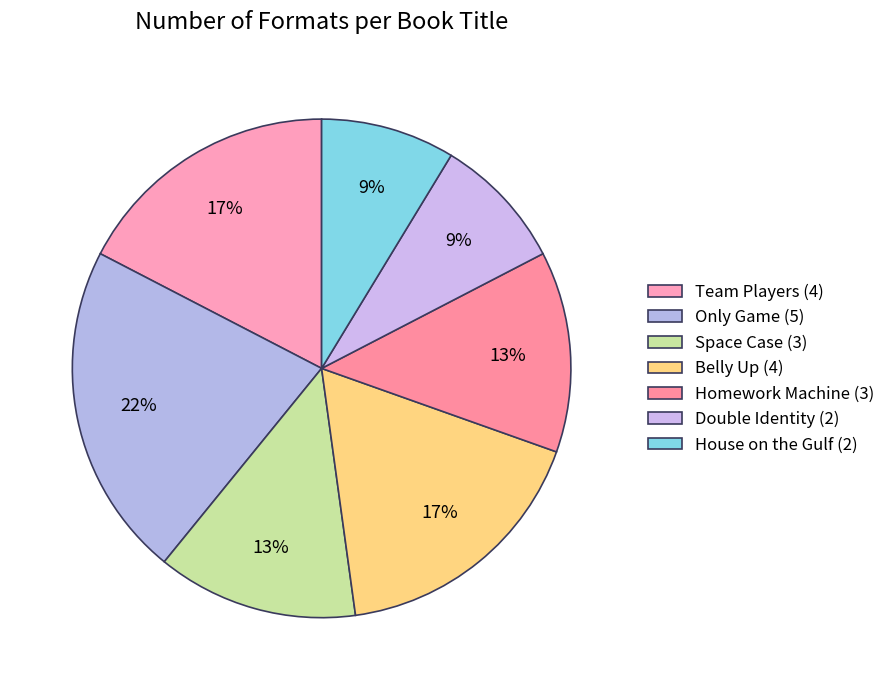

Does Only Game represent more than half of the total?

No